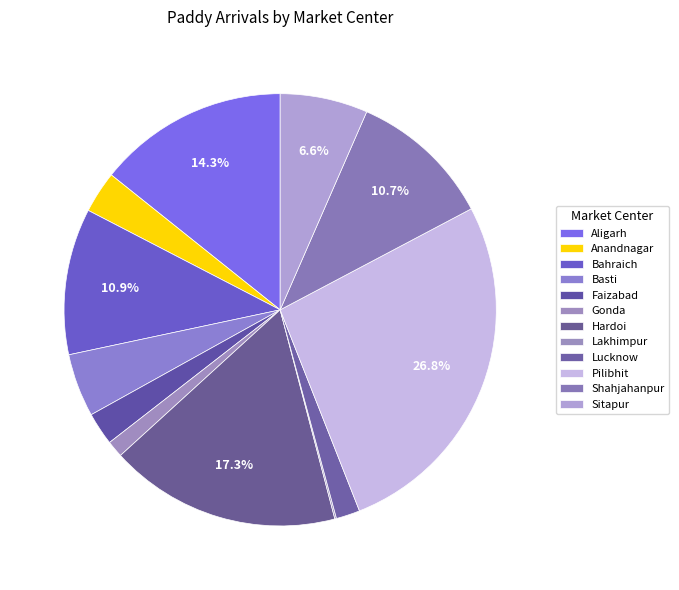

What is the largest slice in the pie chart?

Pilibhit